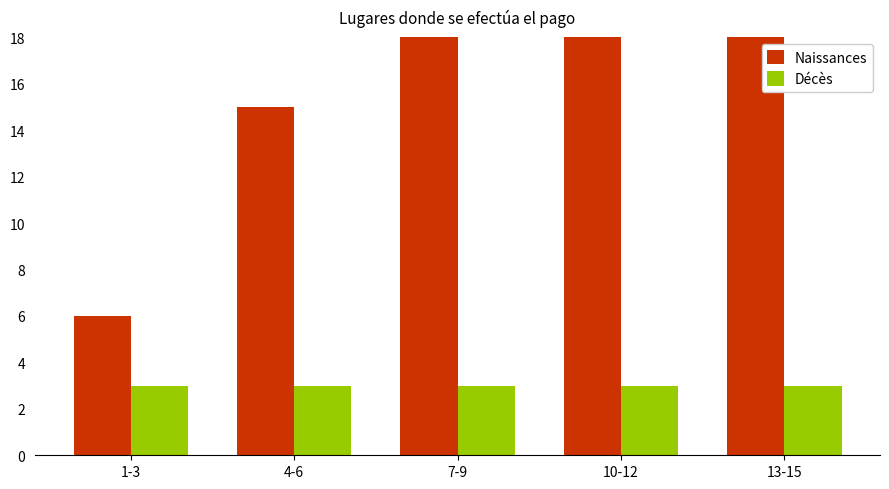

Reading right to left, what are all the values shown in this chart?

Naissances: 13-15=42	10-12=33	7-9=24	4-6=15	1-3=6
Décès: 13-15=3	10-12=3	7-9=3	4-6=3	1-3=3